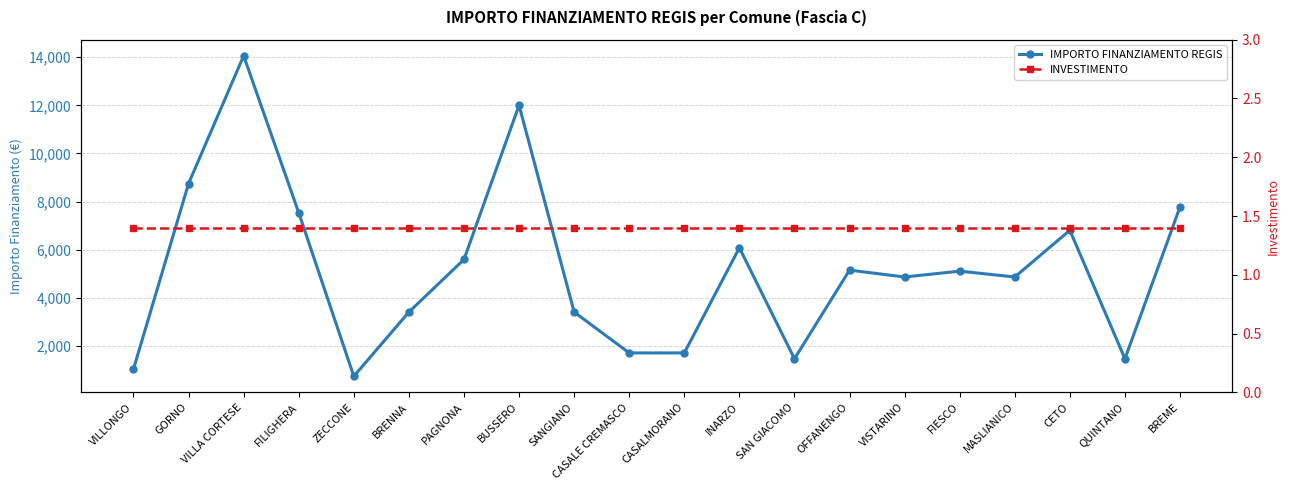

True or false: INVESTIMENTO and IMPORTO FINANZIAMENTO REGIS intersect in this chart.

False